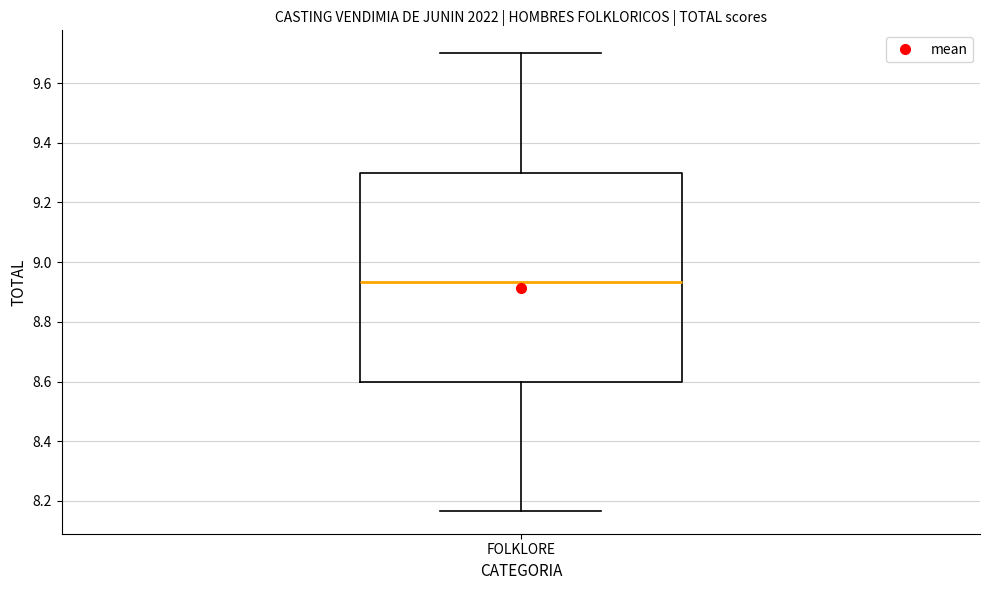

Read this box plot against the y-axis: the position of the median line, the range covered by the box, and the ends of both whiskers. The values are not printed on the chart, so give them approximately, as read against the axis.

median 8.94, box 8.60 to 9.30, whiskers 8.16 to 9.70